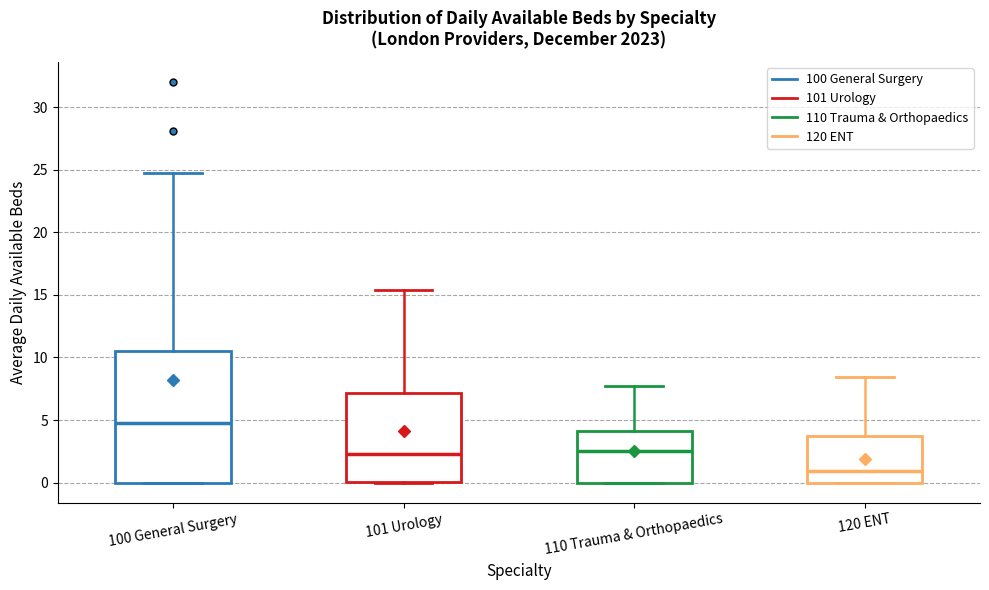

Reading left to right, transcribe this box plot: for each box, give where its median line is, the range the box spans, and where its two whiskers end, as read against the y-axis. The values are not printed on the chart, so give them approximately, as read against the axis.

100 General Surgery: median 5.0, box 0.0 to 10.5, whiskers 0.0 to 25.0
101 Urology: median 2.5, box 0.0 to 7.0, whiskers 0.0 to 15.5
110 Trauma & Orthopaedics: median 2.5, box 0.0 to 4.0, whiskers 0.0 to 7.5
120 ENT: median 1.0, box 0.0 to 4.0, whiskers 0.0 to 8.5